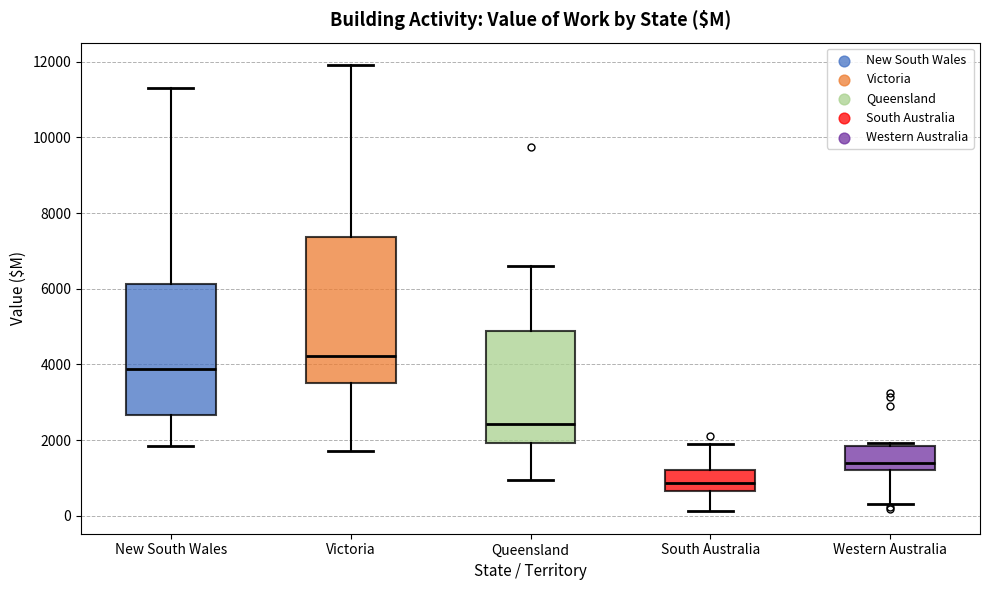

Which box has the lowest median line?

South Australia